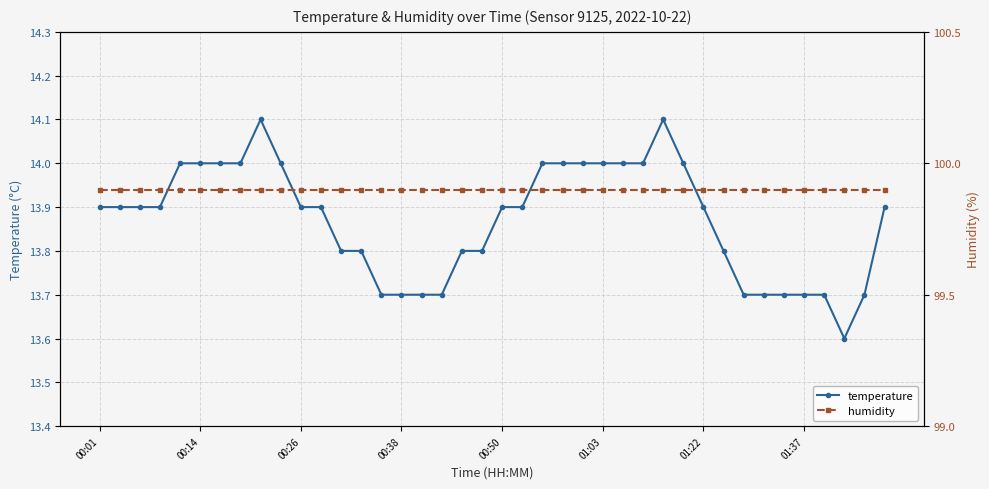

What is the sum of the temperature values at 00:01 and 29?

27.9